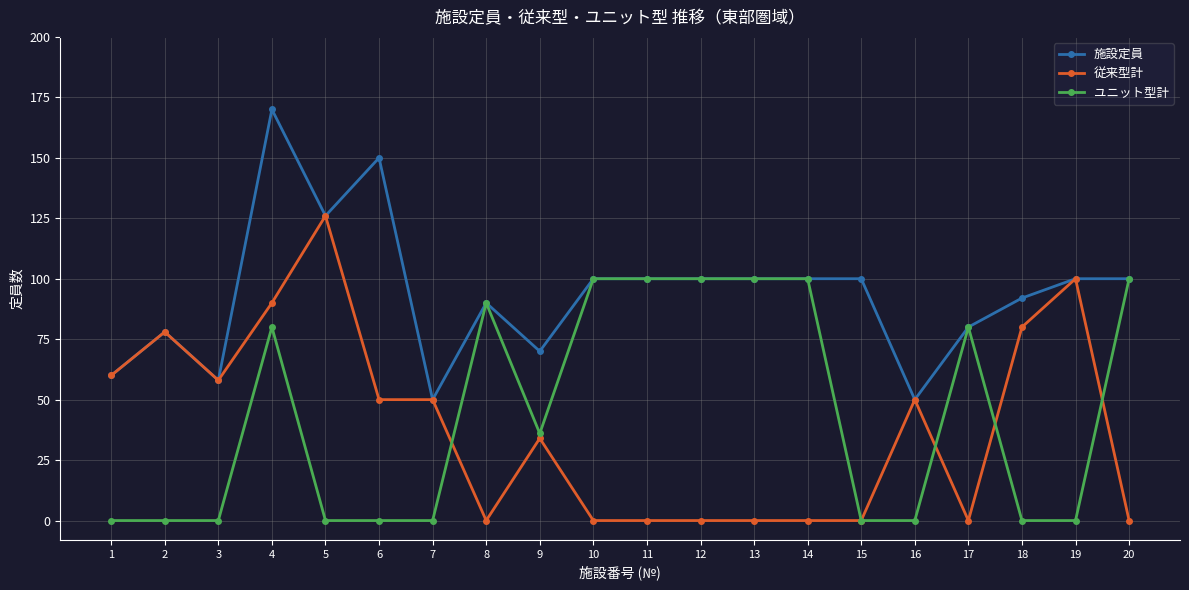

What is the sum of all 施設定員 values?

1874